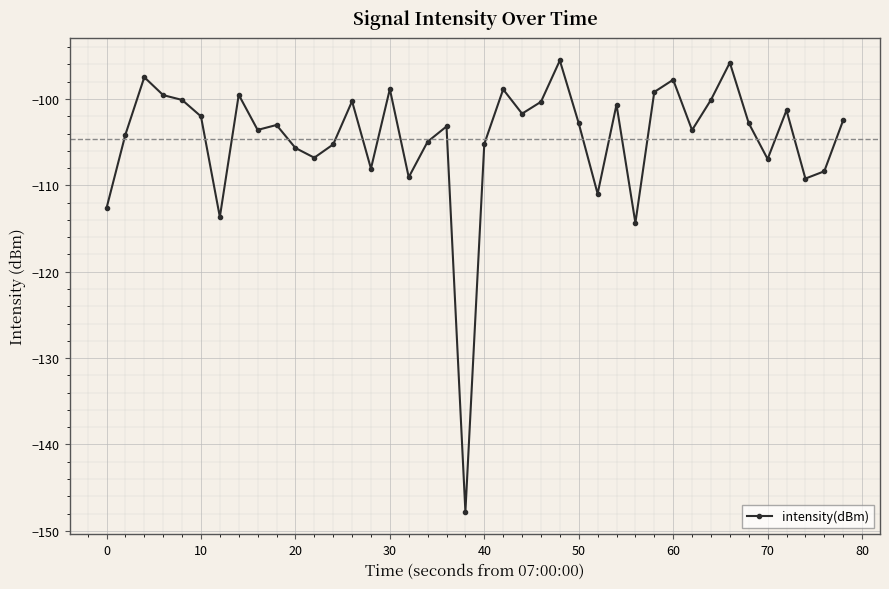

What is the difference between the maximum and second lowest values?

18.8